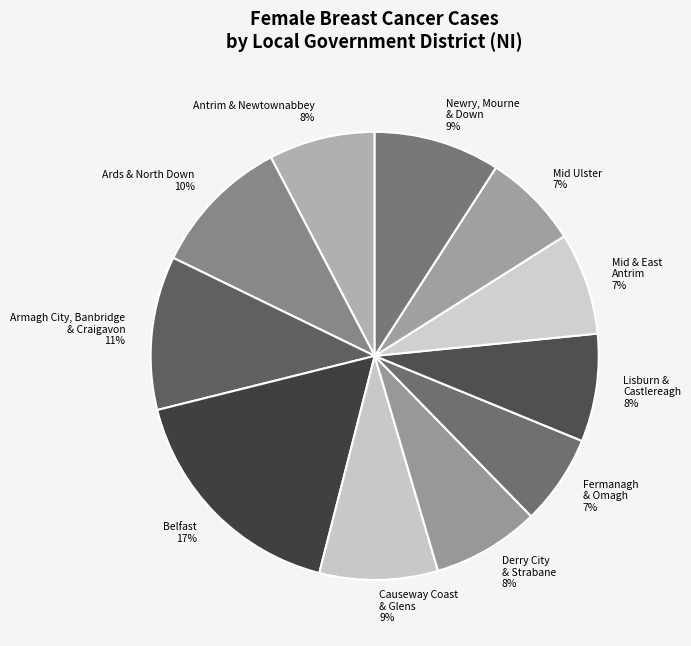

To the nearest percent, what is the combined percentage of Armagh City, Banbridge & Craigavon and Belfast?

28%